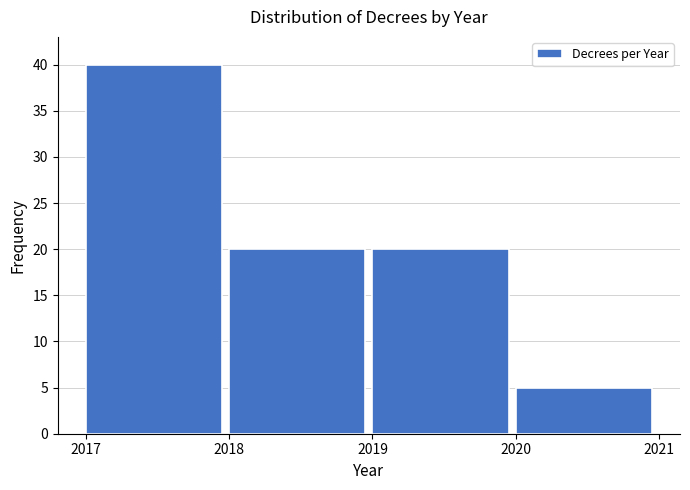

Reading left to right, list every bar in this chart as the range it spans on the x-axis followed by its height. The values are not printed on the chart, so give them approximately, as read against the axis.

2017 to 2018: 40
2018 to 2019: 20
2019 to 2020: 20
2020 to 2021: 5